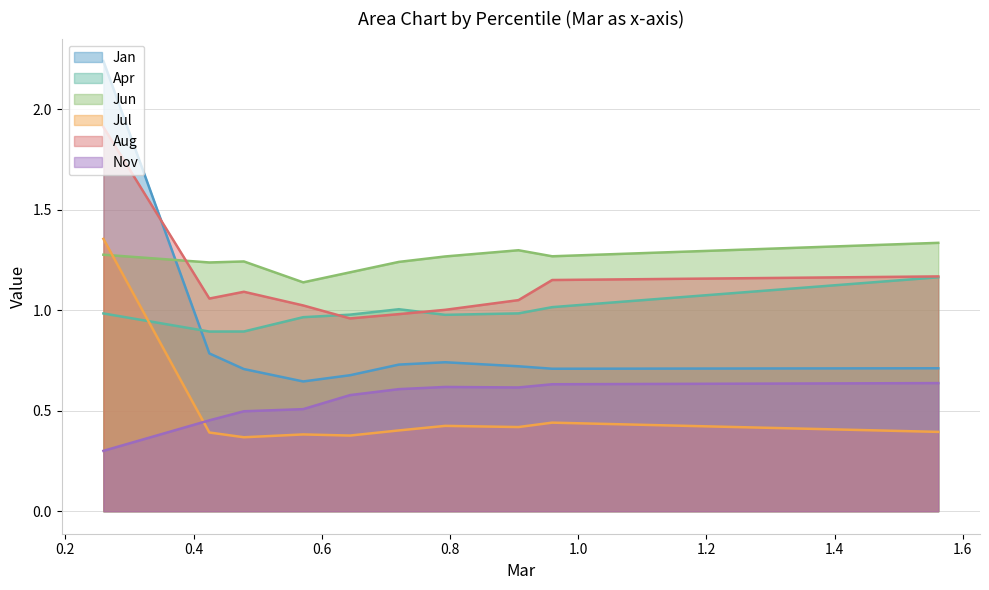

Which series has the largest total across all categories?

Jun